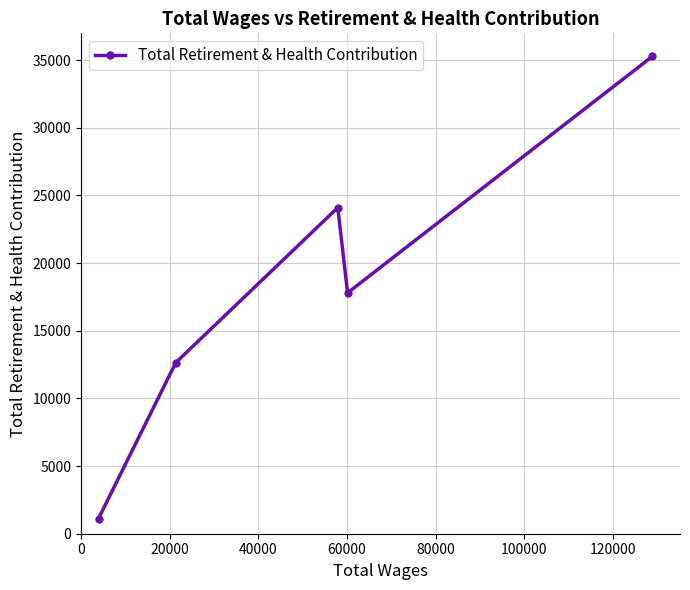

What is the greatest value displayed?

35275